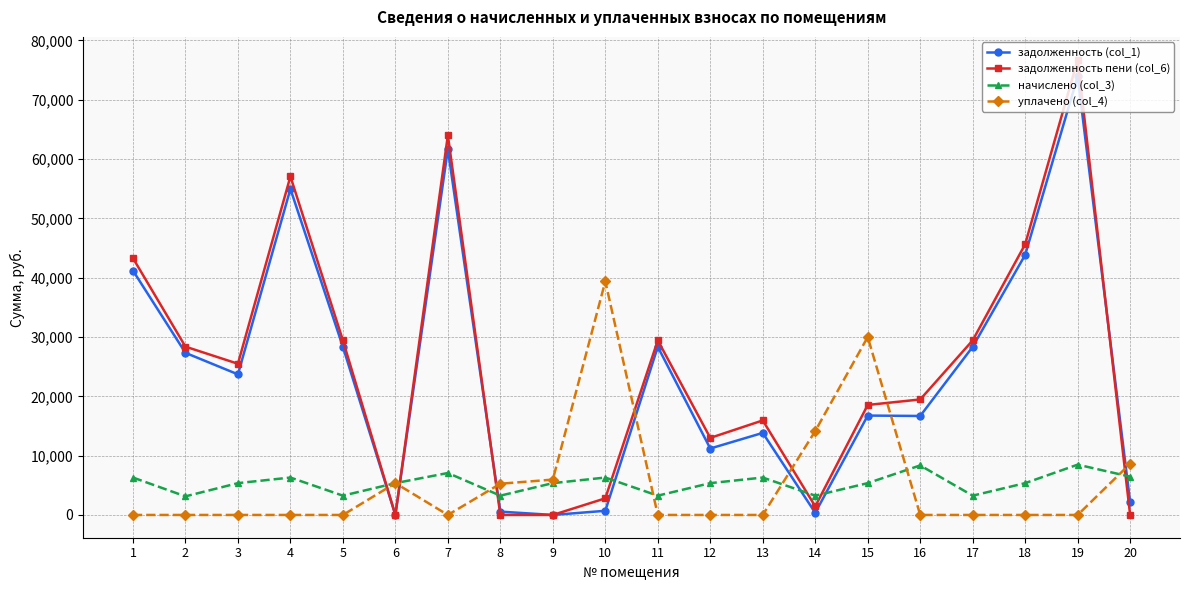

Which series changed the most between 7 and 18?

задолженность пени (col_6)